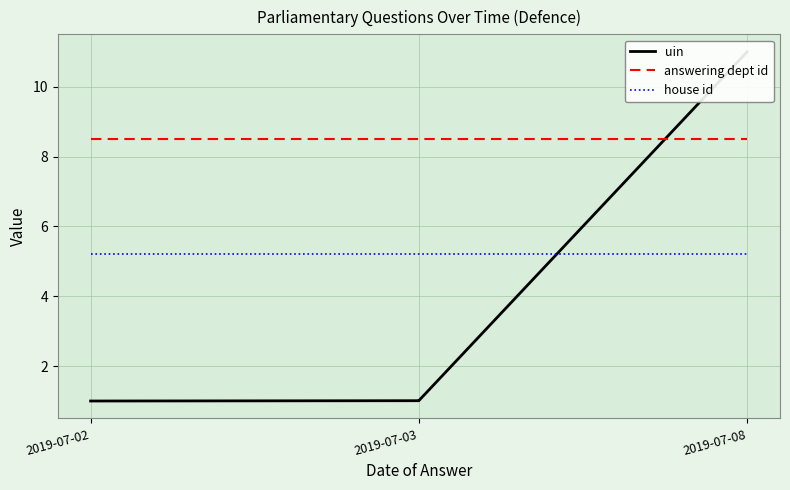

Which series has the largest range (max minus min)?

uin